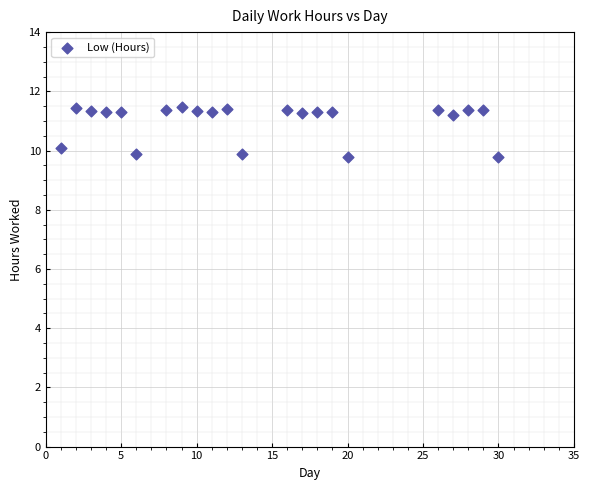

What is the range of Y values (max minus min)?

1.7